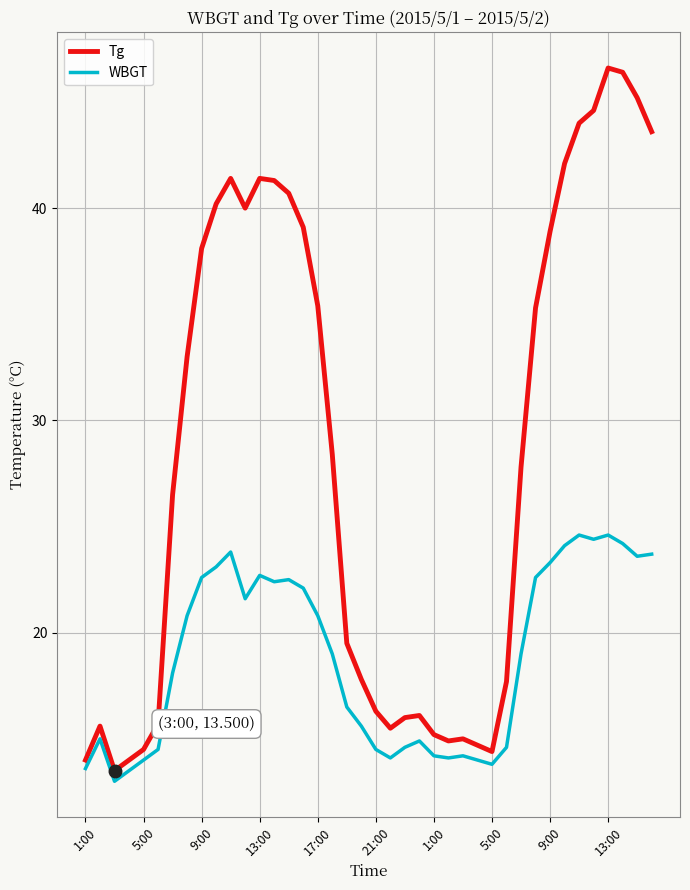

Which series has the largest total across all categories?

Tg